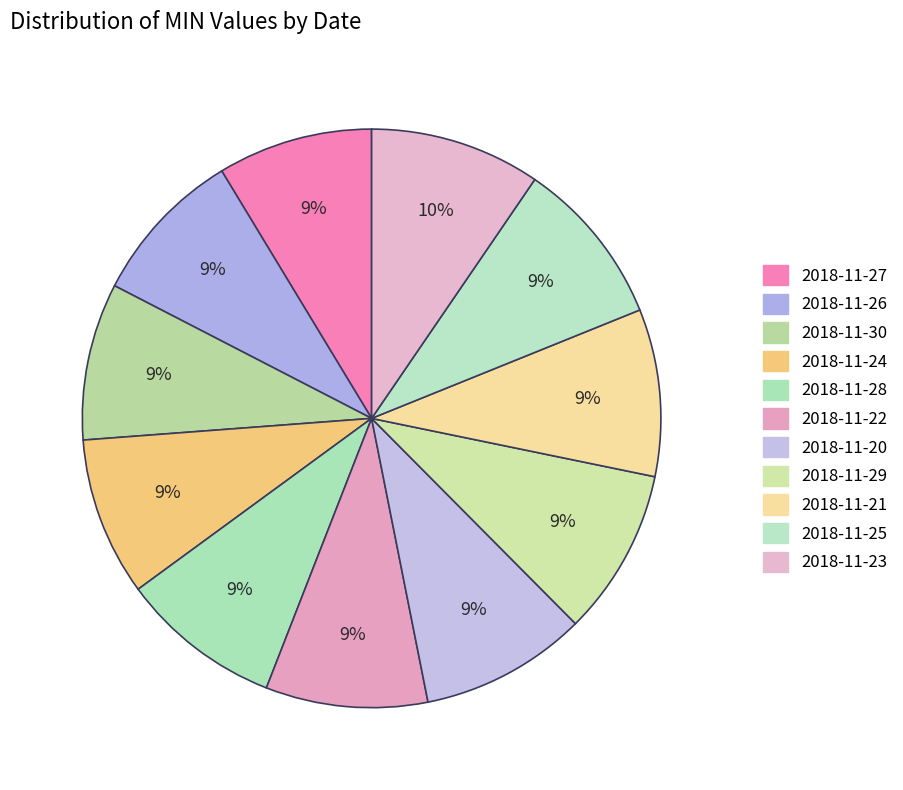

Count the number of slices in the pie.

11